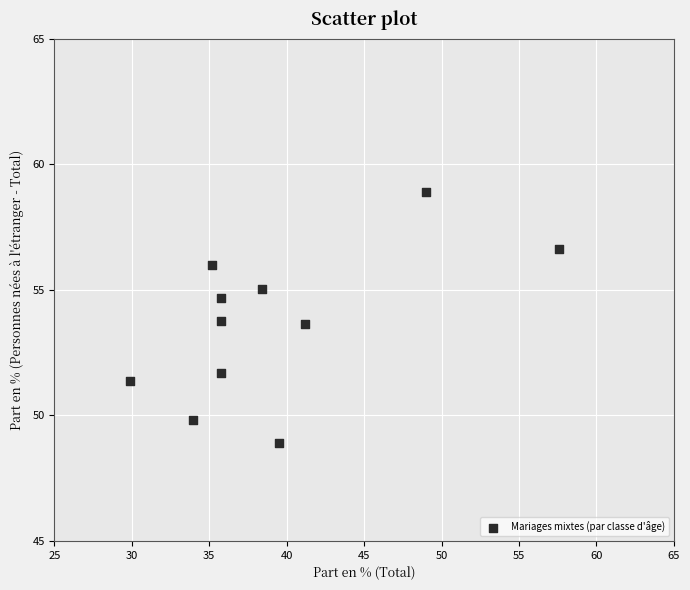

What is the average X value?

39.3